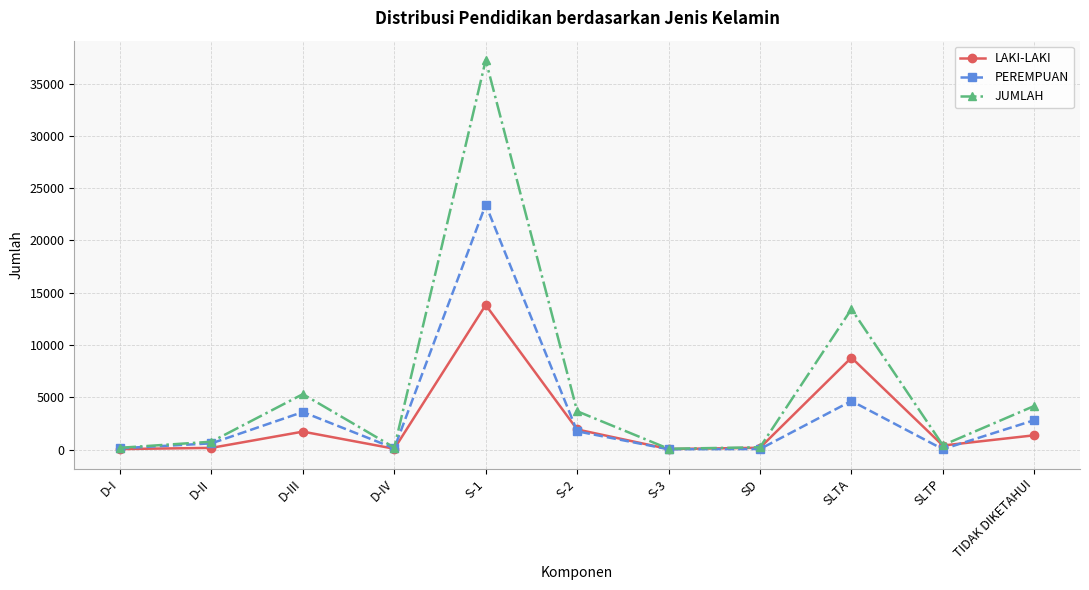

Which series has the largest range (max minus min)?

JUMLAH